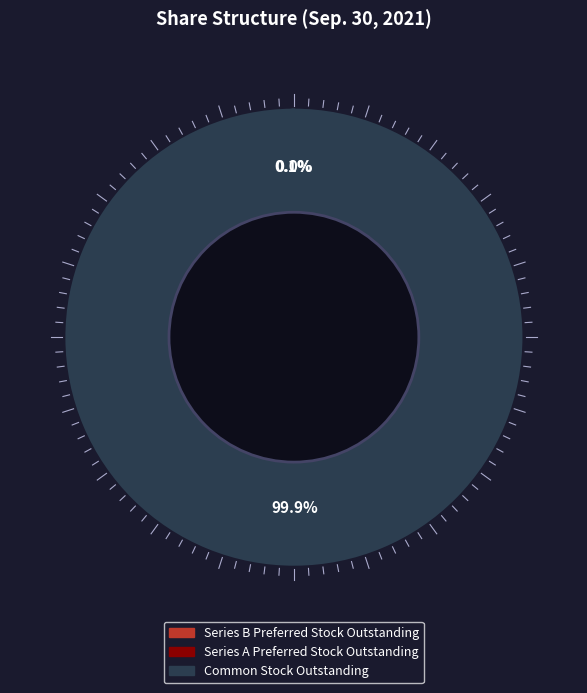

Does any single category account for the majority?

Yes